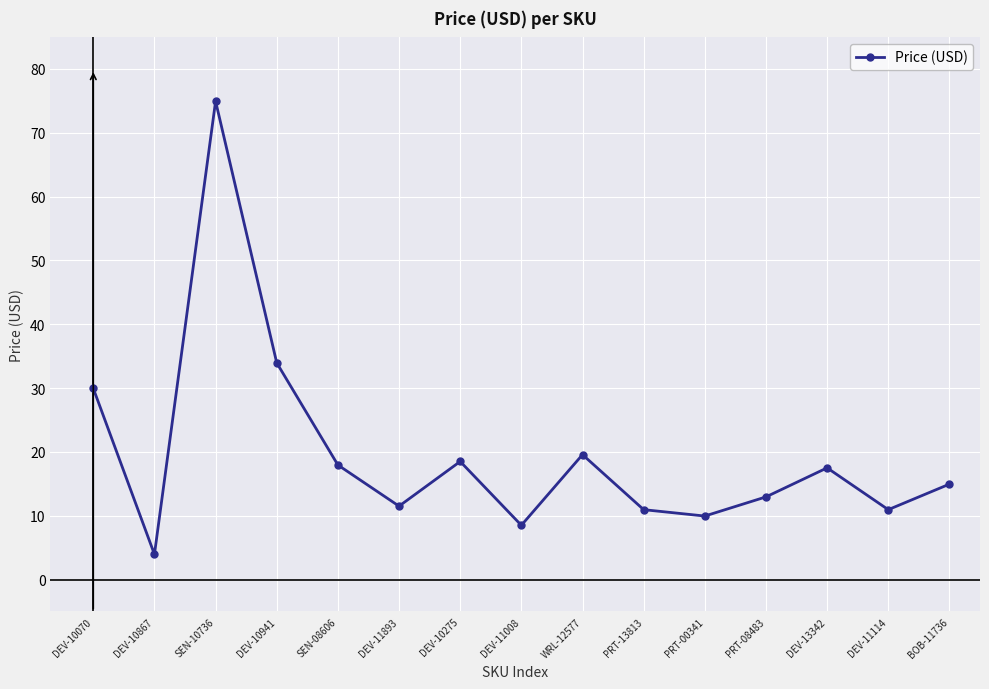

What is the label of the 15th point from the right?

DEV-10070